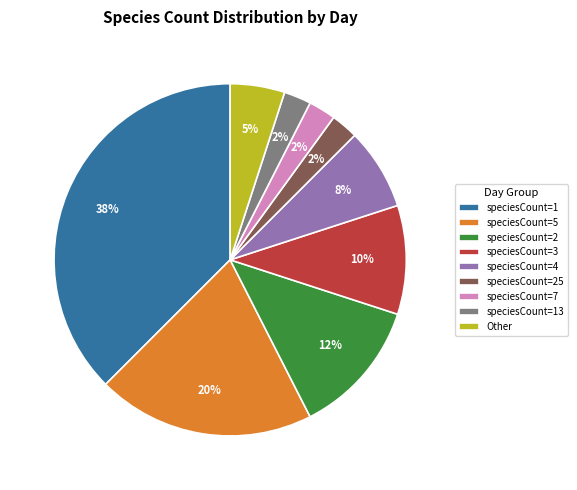

Do Other and speciesCount=5 together represent more than half of the pie?

No